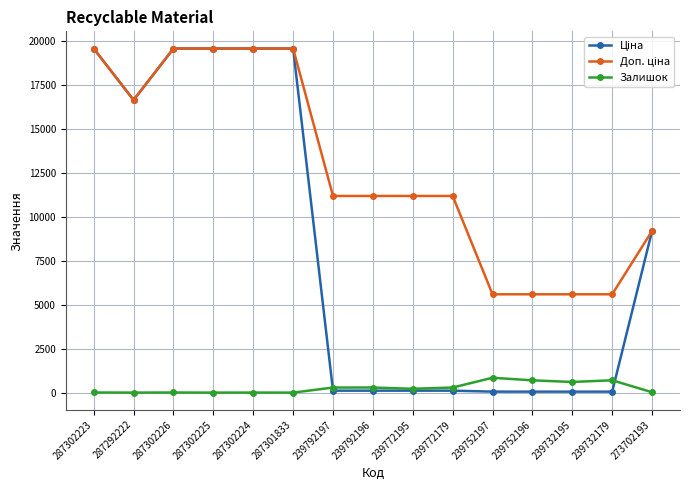

True or false: Залишок has a value of 702.0 at 239732179.

True